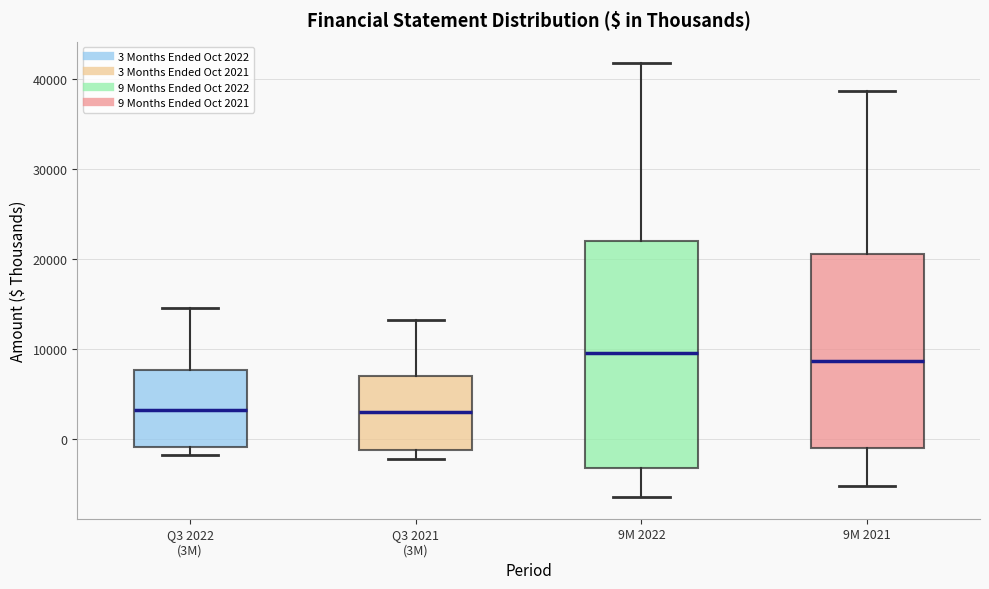

Where does the median line of the box for 9M 2022 sit on the y-axis? The values are not printed on the chart, so give them approximately, as read against the axis.

10000